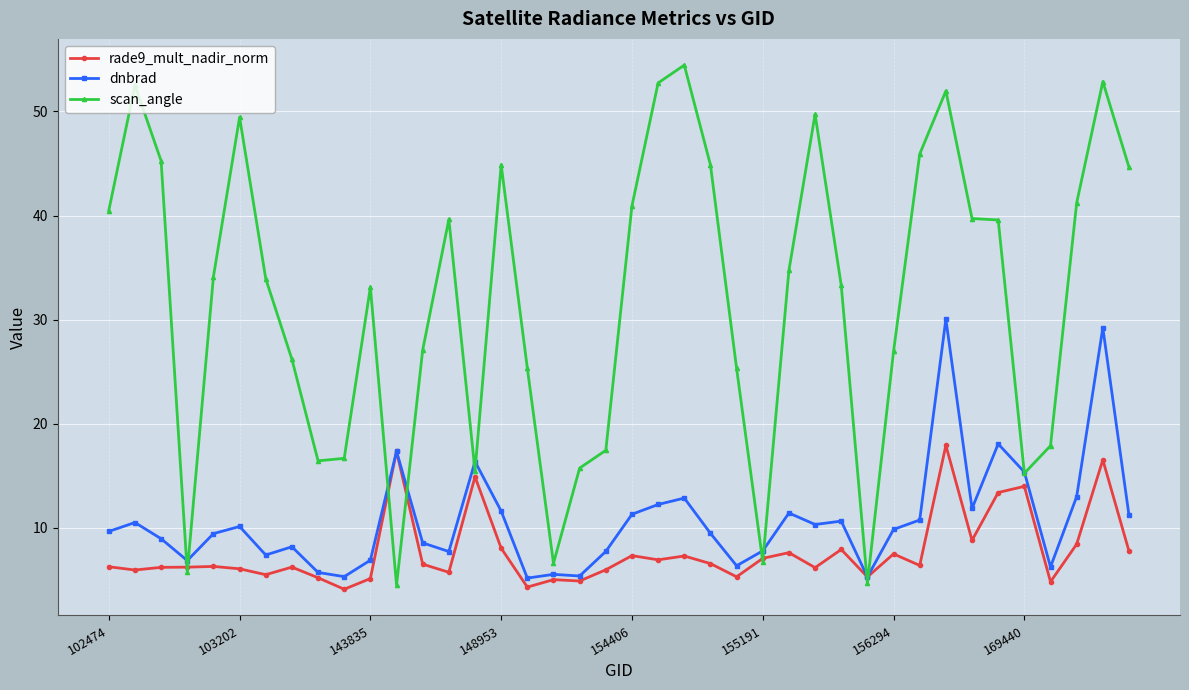

Count the number of data series in this chart.

3